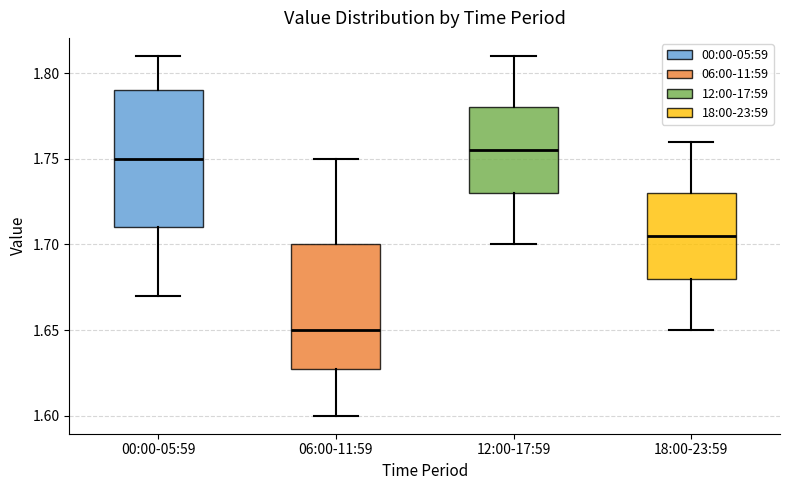

Where is the lower edge of the box for 00:00-05:59 on the y-axis? The values are not printed on the chart, so give them approximately, as read against the axis.

1.710